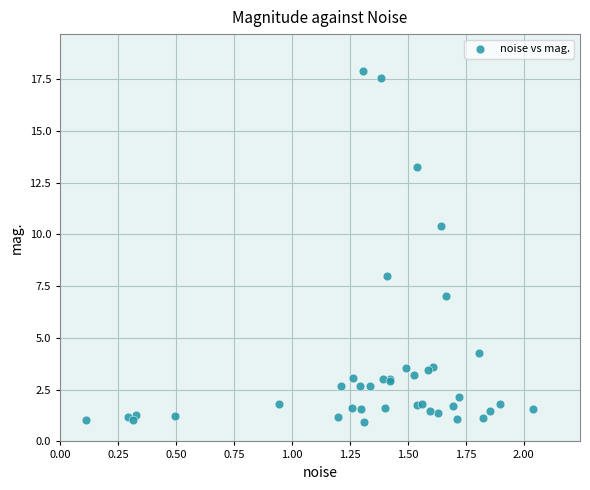

What Y value in the scatter plot is closest to 9?

8.0